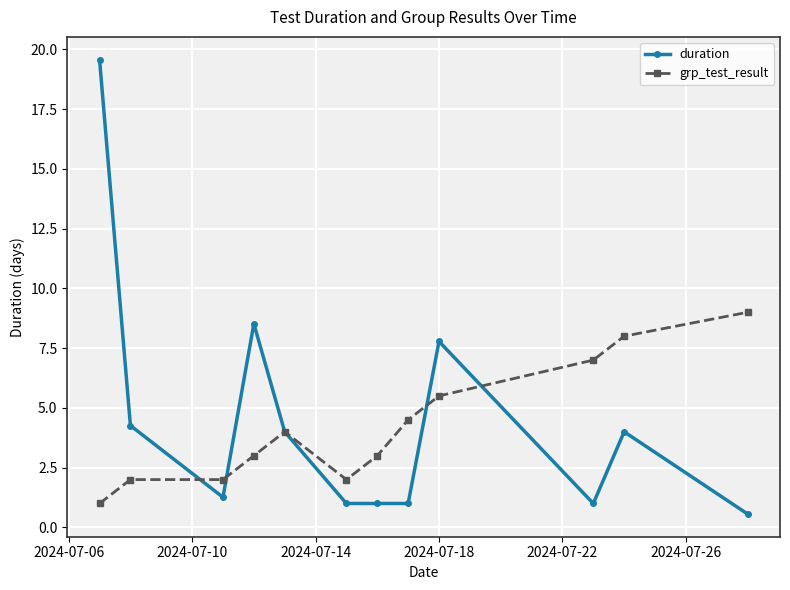

True or false: grp_test_result has more than 2 interior local peaks.

False